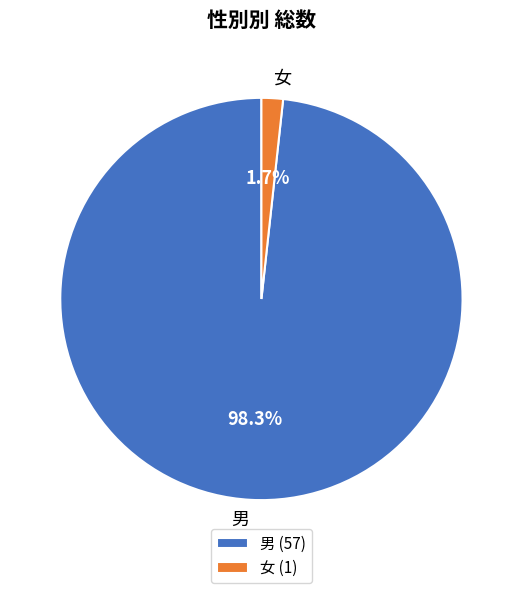

What percentage is NOT represented by 男?

1.7%